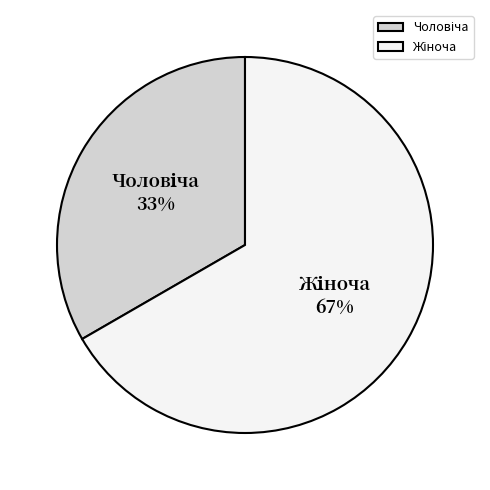

Is there any slice that represents more than half of the pie?

Yes